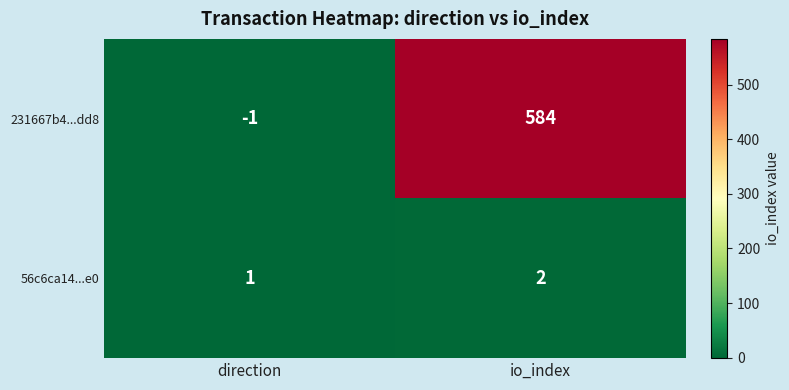

What is the sum of the 231667b4...dd8 values at io_index and direction?

583